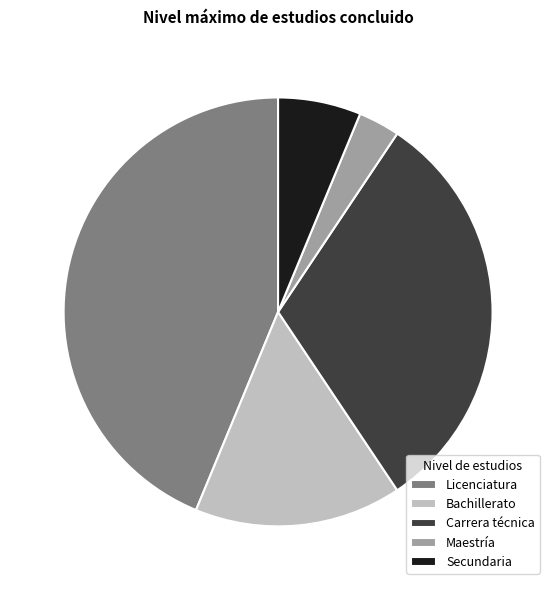

Rank the categories by value from lowest to highest.

Maestría, Secundaria, Bachillerato, Carrera técnica, Licenciatura